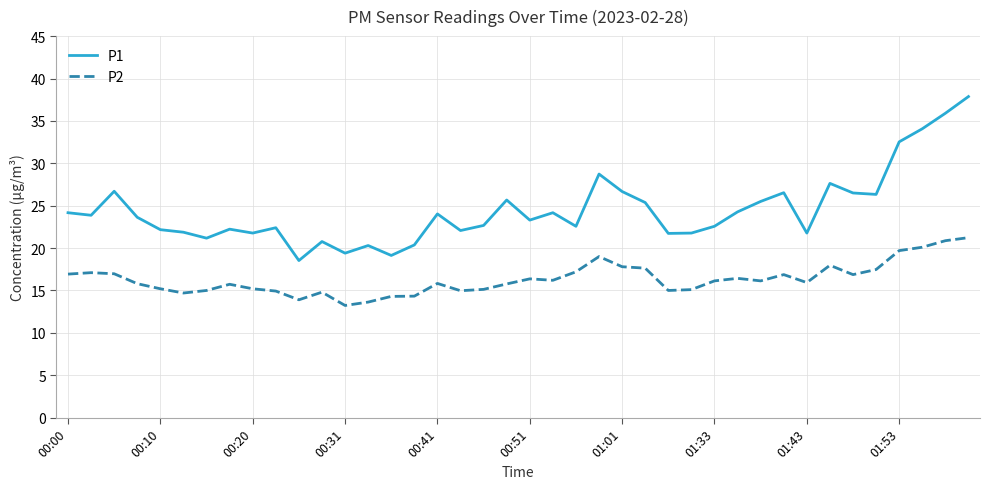

What is the difference between the maximum and minimum values in the P1 series?

19.3